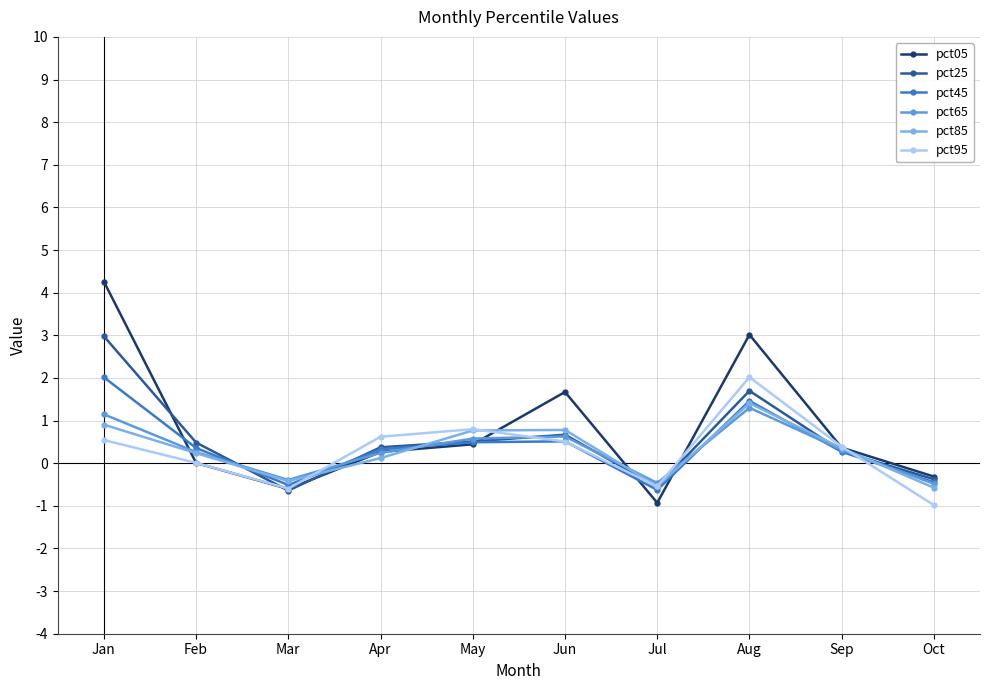

Is it true that pct65 equals -0.4 at Mar?

True